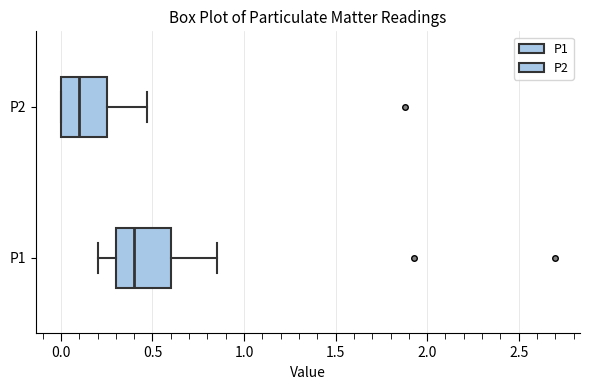

Where is the left edge of the box for P1 on the x-axis? The values are not printed on the chart, so give them approximately, as read against the axis.

0.30